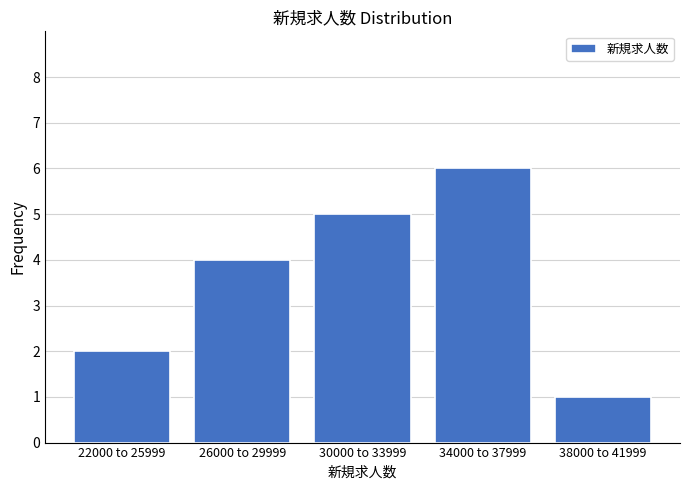

Reading left to right, transcribe all the data shown in this chart.

22000 to 25999=2	26000 to 29999=4	30000 to 33999=5	34000 to 37999=6	38000 to 41999=1